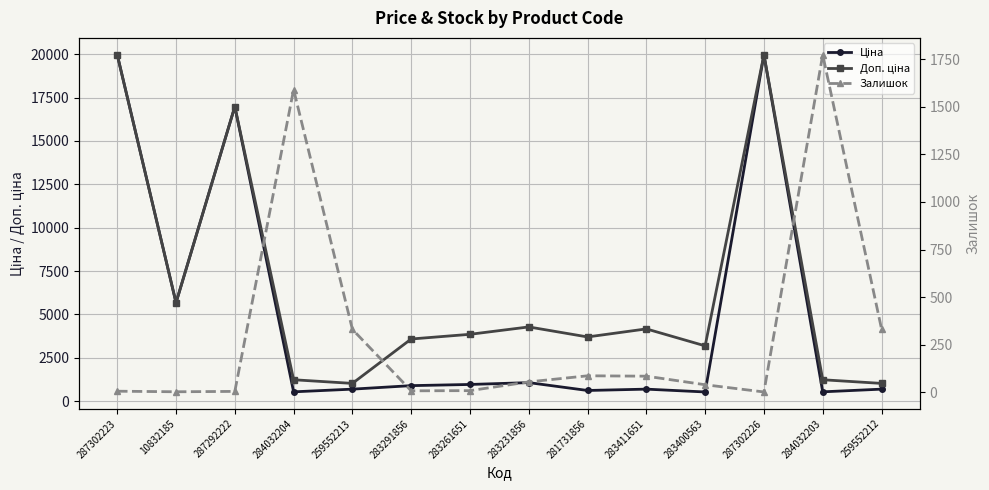

What is the difference between the highest and lowest values at 281731856?

3615.9